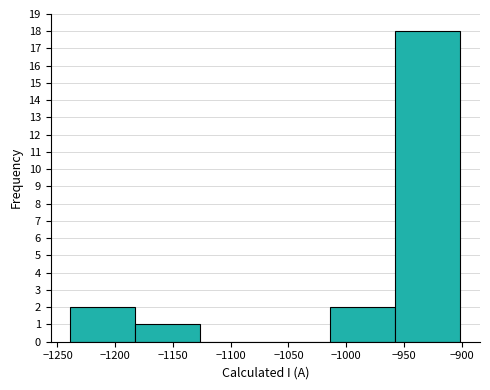

Reading left to right, transcribe this chart: for each bar, give the range it covers on the x-axis and its height. Neither the bar edges nor the heights are printed on the chart, so give them approximately, as read against the axes.

-1240 to -1185: 2
-1185 to -1125: 1
-1125 to -1070: 0
-1070 to -1015: 0
-1015 to -955: 2
-955 to -900: 18